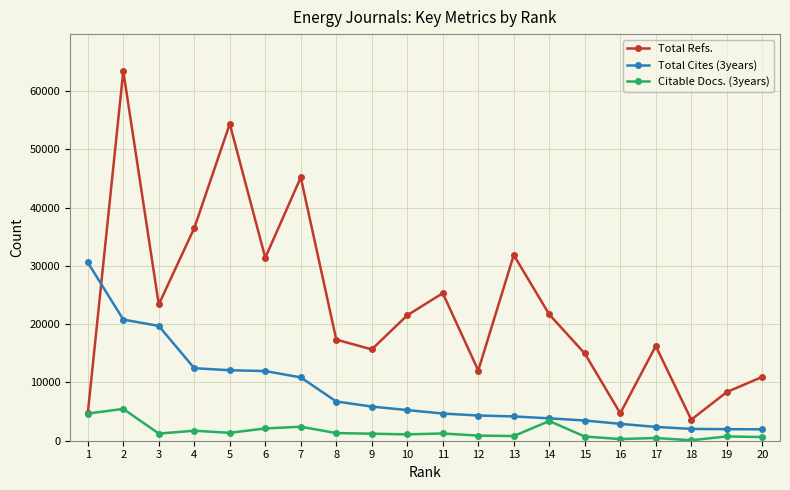

At 16, list the series in order from largest to smallest.

Total Refs., Total Cites (3years), Citable Docs. (3years)